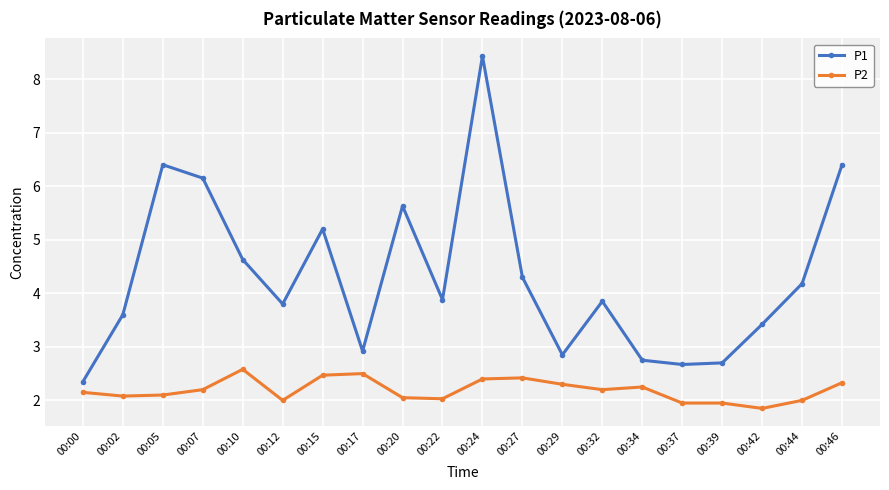

Rank the series at 00:34 from highest to lowest value.

P1, P2